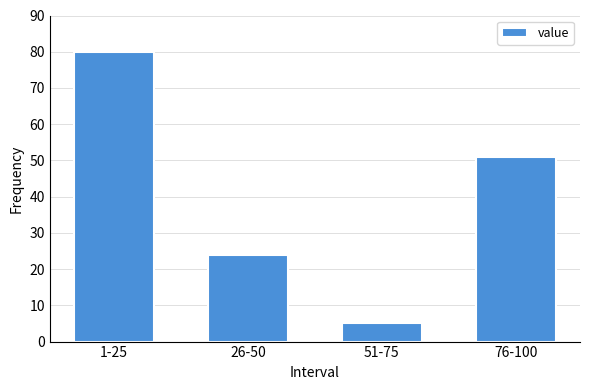

Reading left to right, list all the values displayed in this chart.

80	24	5	51